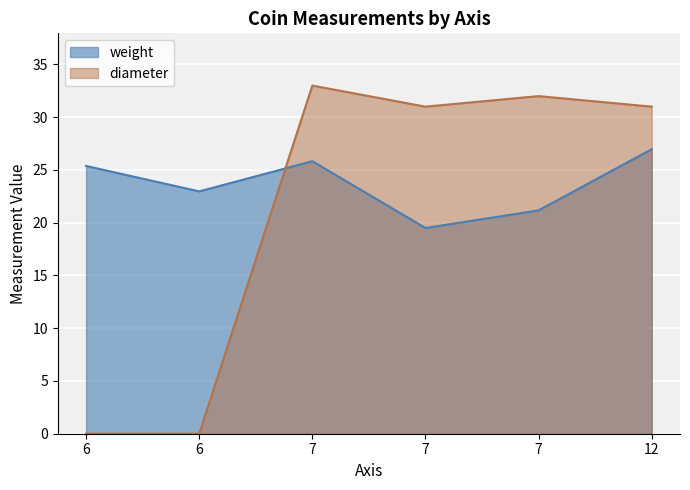

Where is the first local minimum for diameter?

6